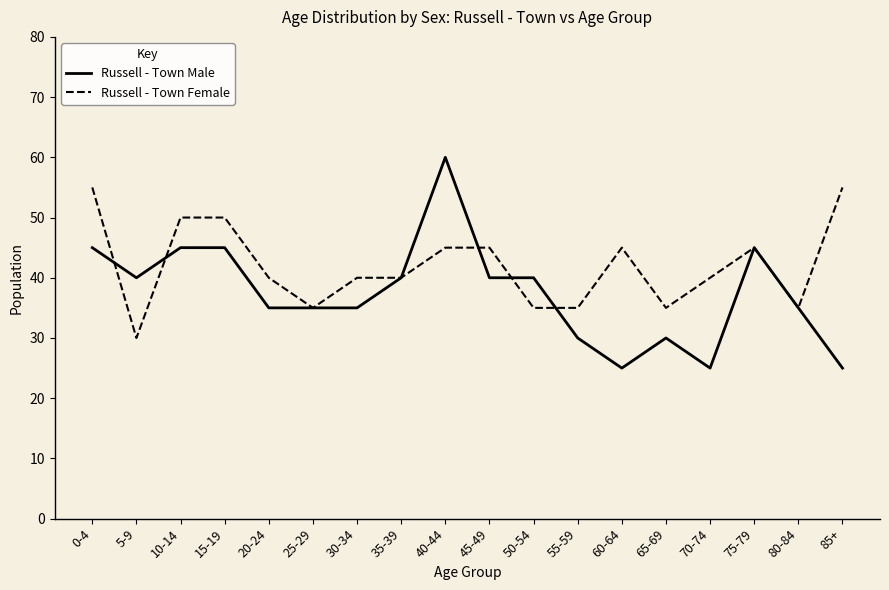

What is the sum of all Russell - Town Female values?

755